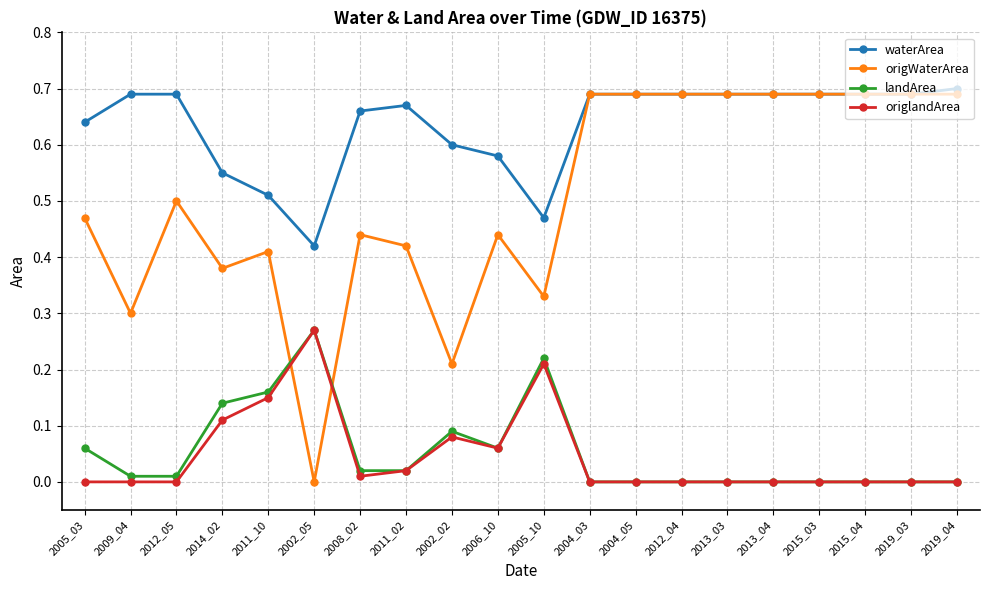

True or false: origlandArea and waterArea cross at least once.

False